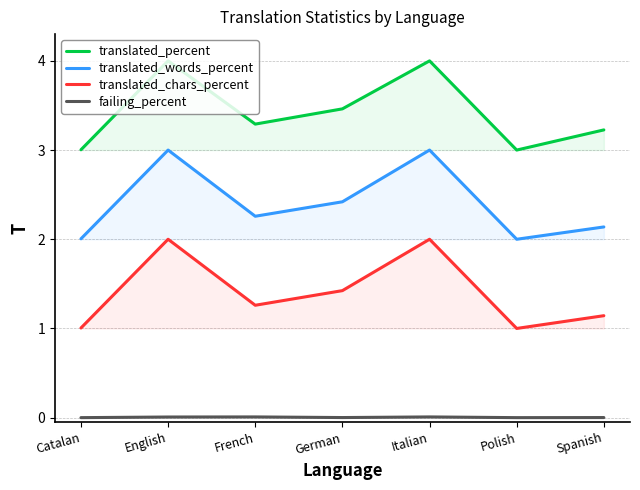

Is it true that translated_percent equals 3.5 at German?

True